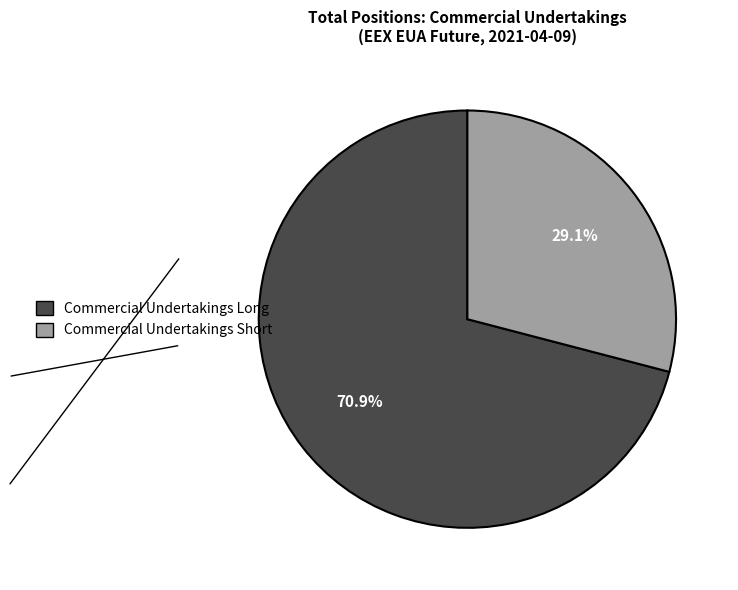

How many slices are in this pie chart?

2